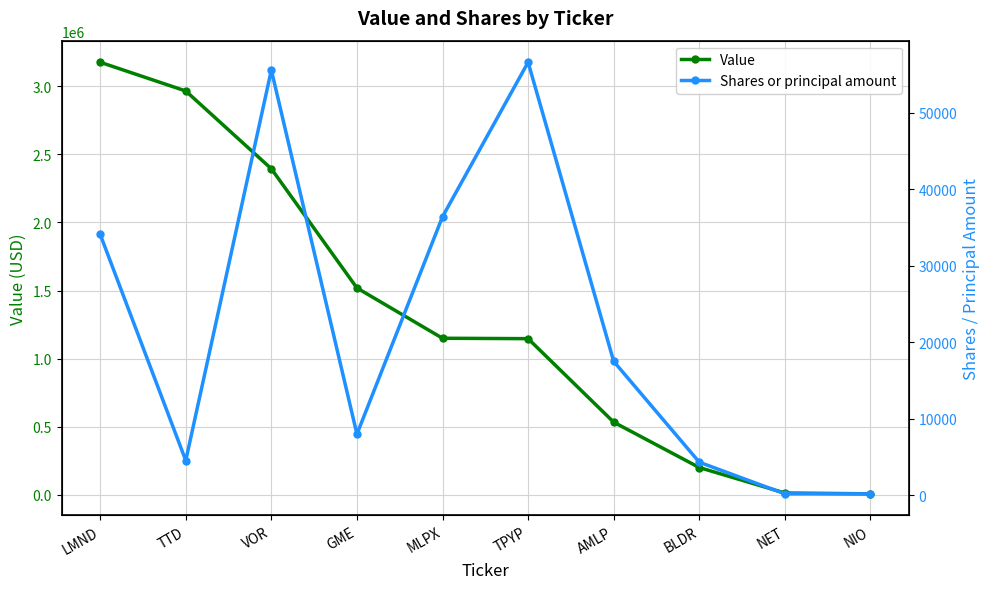

Which series changed the most between LMND and MLPX?

Value